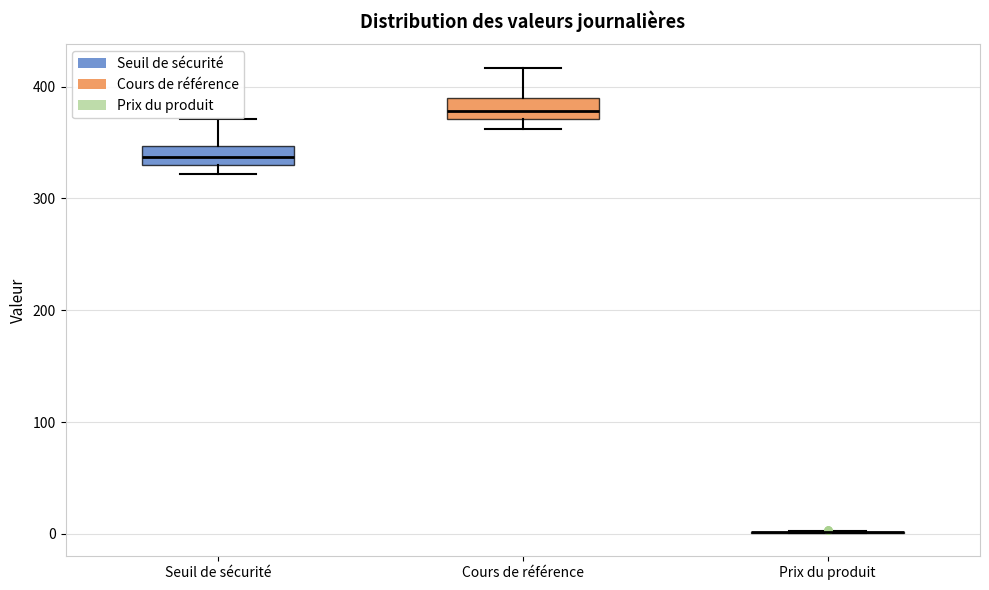

Where is the lower edge of the box for Cours de référence on the y-axis? The values are not printed on the chart, so give them approximately, as read against the axis.

370